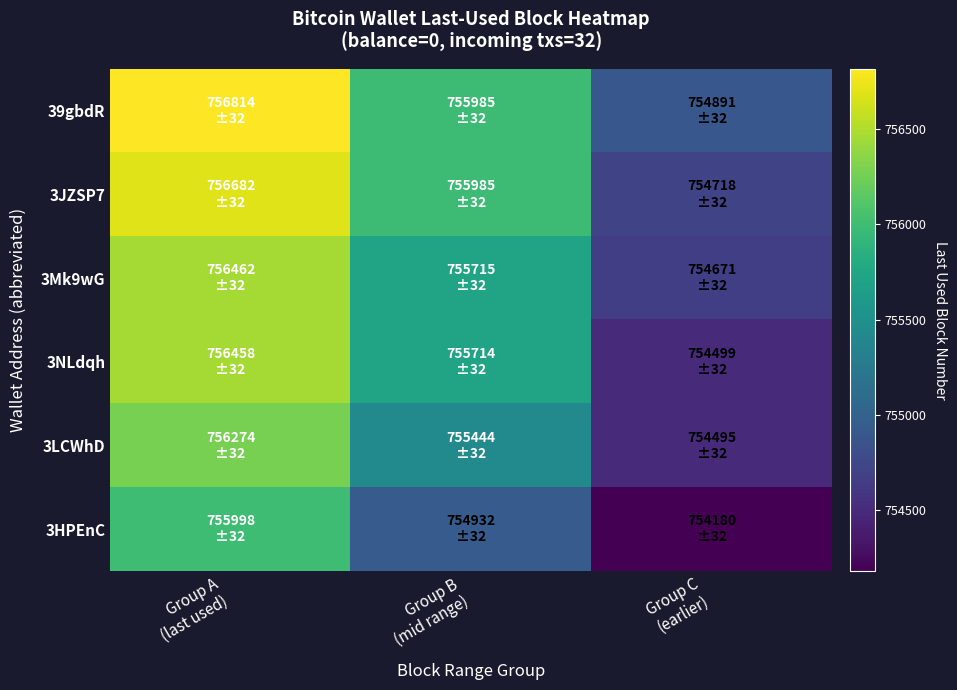

Reading right to left, what are all the values shown in this chart?

39gbdR: Group C
(earlier)=754891	Group B
(mid range)=755985	Group A
(last used)=756814
3JZSP7: Group C
(earlier)=754718	Group B
(mid range)=755985	Group A
(last used)=756682
3Mk9wG: Group C
(earlier)=754671	Group B
(mid range)=755715	Group A
(last used)=756462
3NLdqh: Group C
(earlier)=754499	Group B
(mid range)=755714	Group A
(last used)=756458
3LCWhD: Group C
(earlier)=754495	Group B
(mid range)=755444	Group A
(last used)=756274
3HPEnC: Group C
(earlier)=754180	Group B
(mid range)=754932	Group A
(last used)=755998